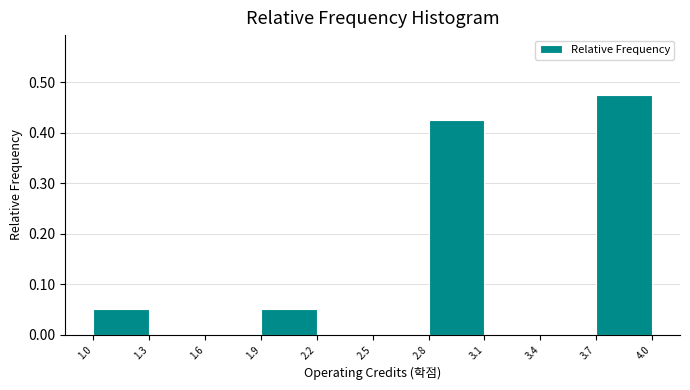

How tall is the bar that spans 1.0 to 1.3 on the x-axis? The values are not printed on the chart, so give them approximately, as read against the axis.

0.05